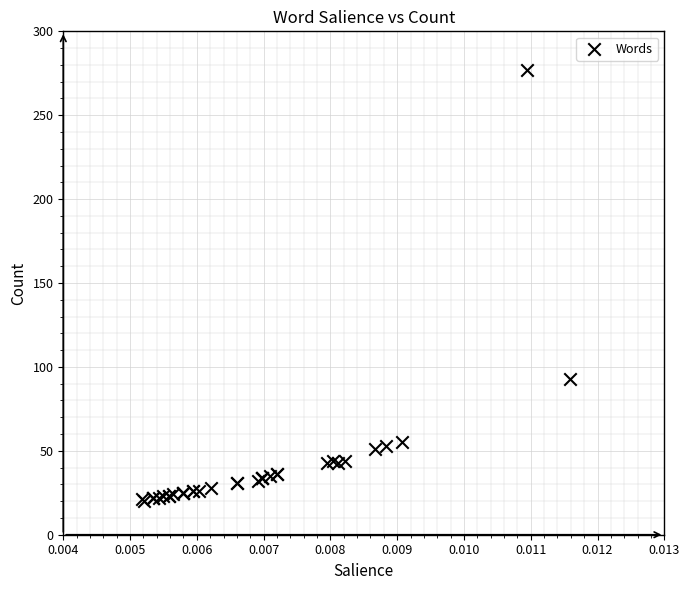

What Y value in the scatter plot is closest to 148?

93